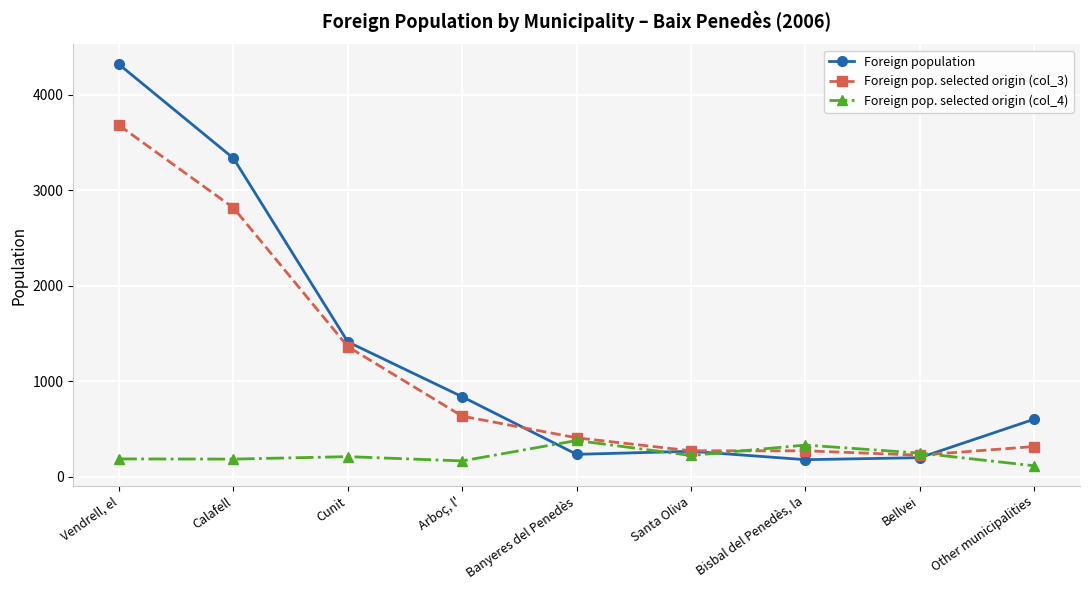

What is the value of the Foreign pop. selected origin (col_3) point at the 2nd from the left?

2818